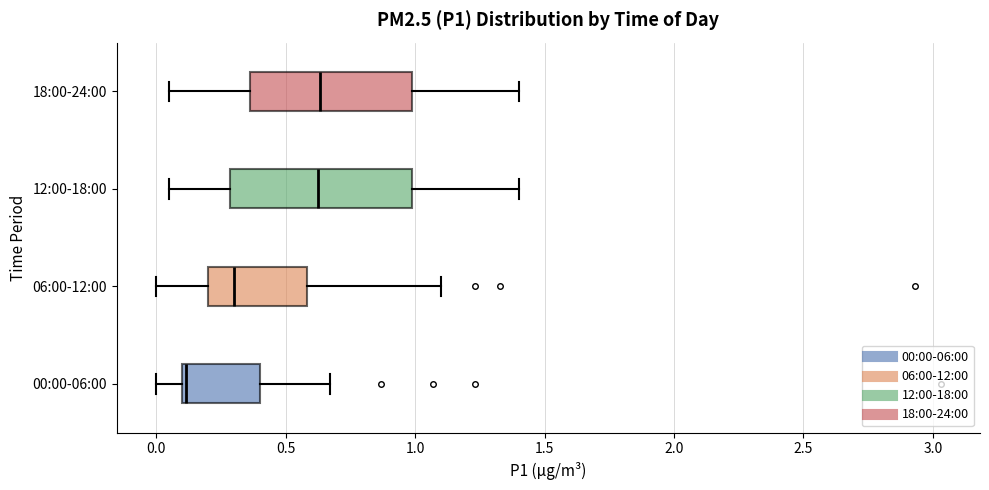

Comparing the boxes themselves (not the whiskers), which one is the widest?

12:00-18:00